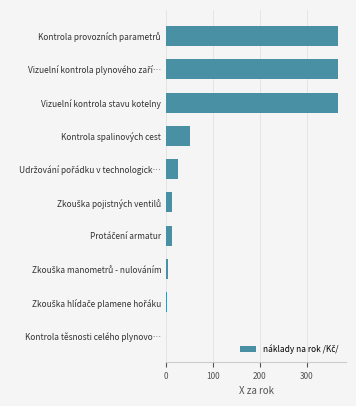

What is the sum of all values?

1204